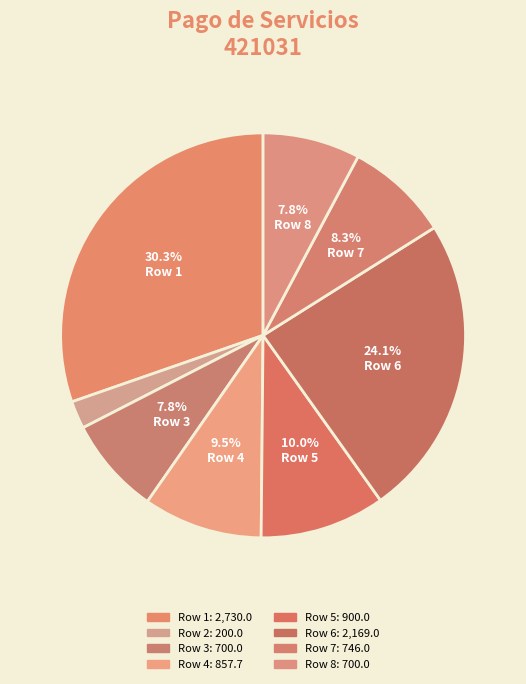

How many segments does this pie chart have?

8